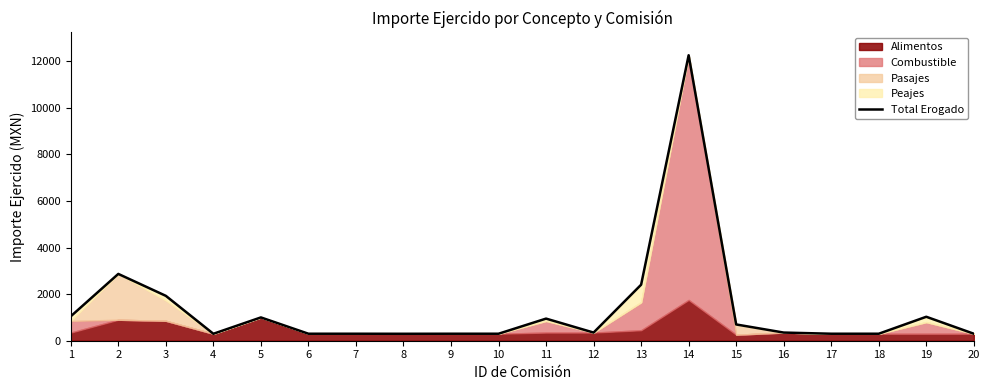

What is the greatest value displayed?

12250.8